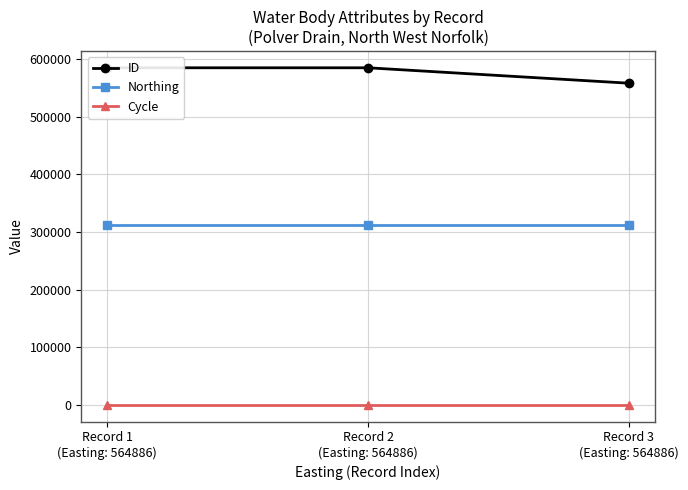

At Record 2
(Easting: 564886), list the series in order from largest to smallest.

ID, Northing, Cycle